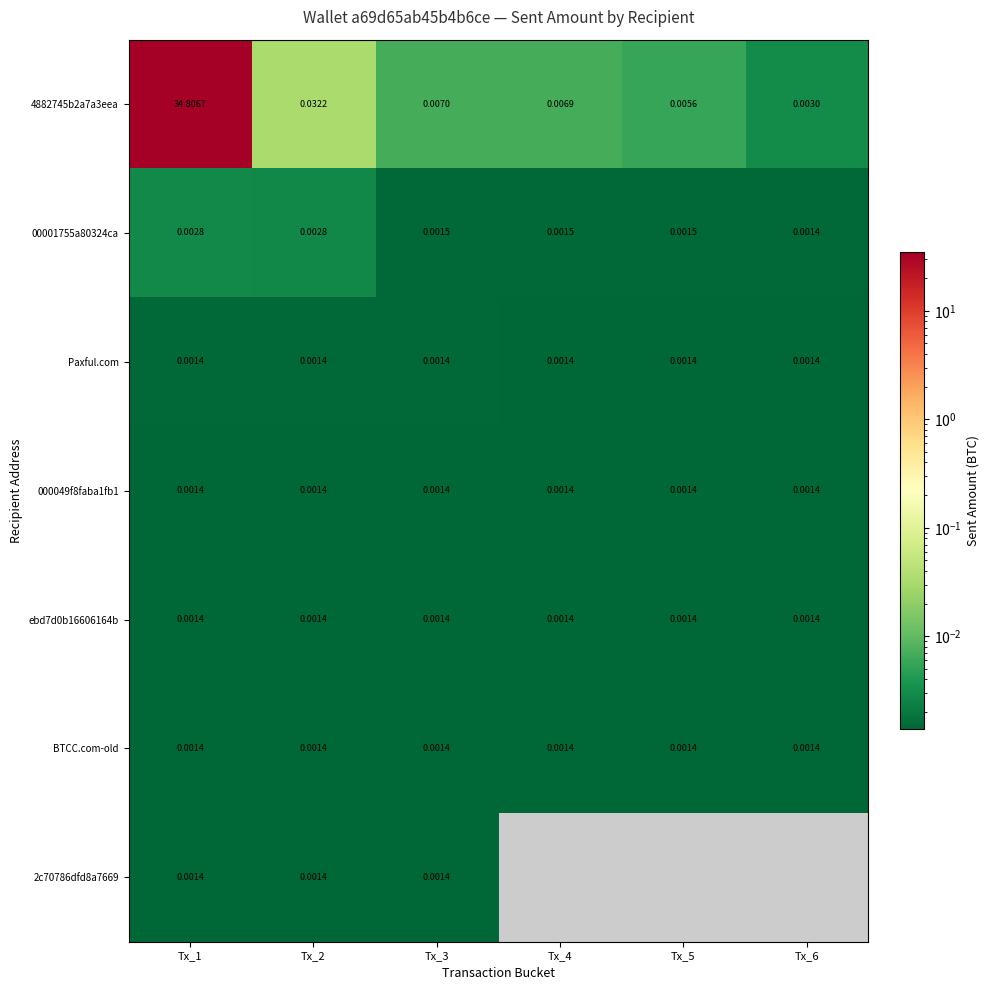

Is the value of BTCC.com-old at Tx_3 greater than the value of 00001755a80324ca at Tx_5?

No